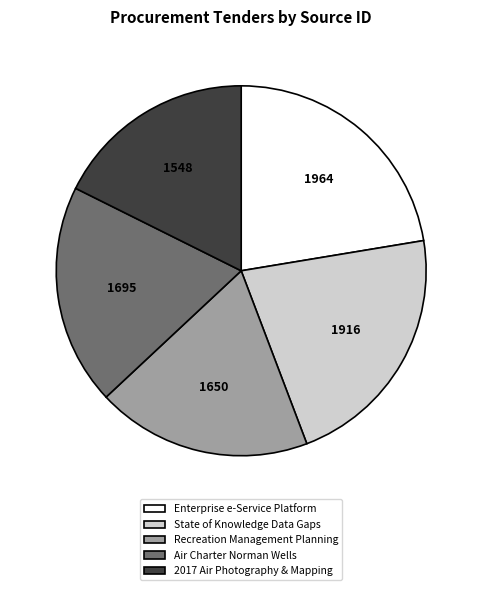

How many slices are in this pie chart?

5